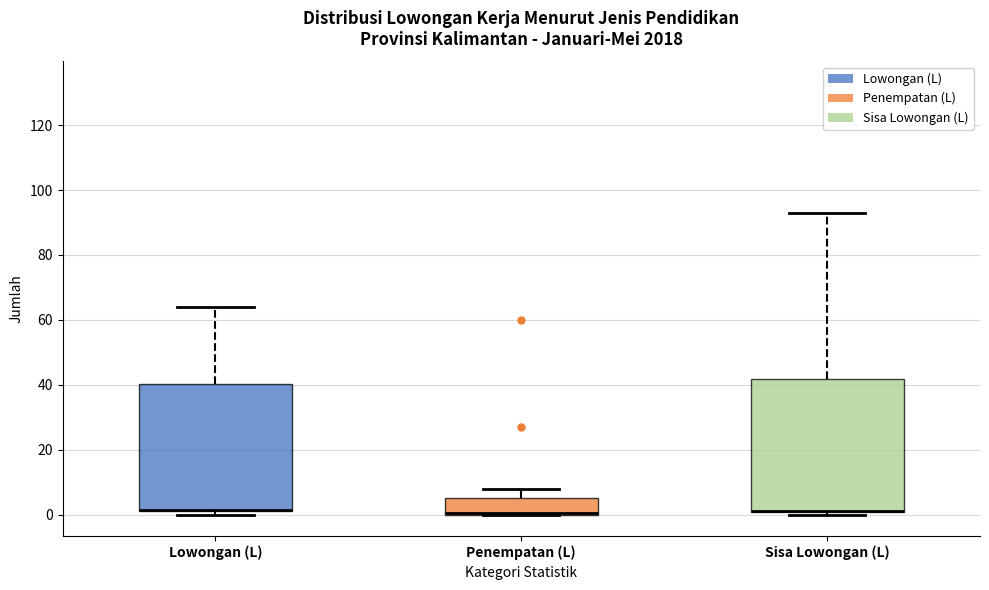

Reading left to right, transcribe this box plot: for each box, give where its median line is, the range the box spans, and where its two whiskers end, as read against the y-axis. The values are not printed on the chart, so give them approximately, as read against the axis.

Lowongan (L): median 2 (drawn on the box's lower edge), box 2 to 40, whiskers 0 to 64
Penempatan (L): median 0 (drawn on the box's lower edge), box 0 to 6, whiskers 0 to 8
Sisa Lowongan (L): median 2 (drawn on the box's lower edge), box 0 to 42, whiskers 0 (just below the box's lower edge) to 94